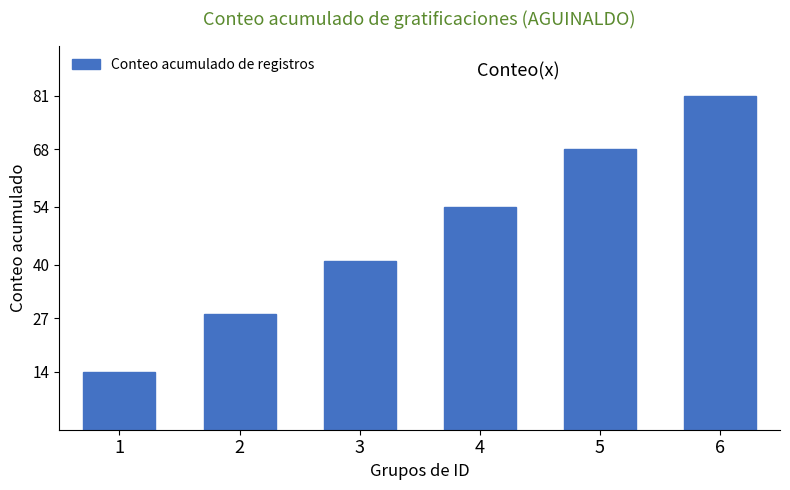

Reading left to right, transcribe all the data shown in this chart.

1=14	2=28	3=41	4=54	5=68	6=81